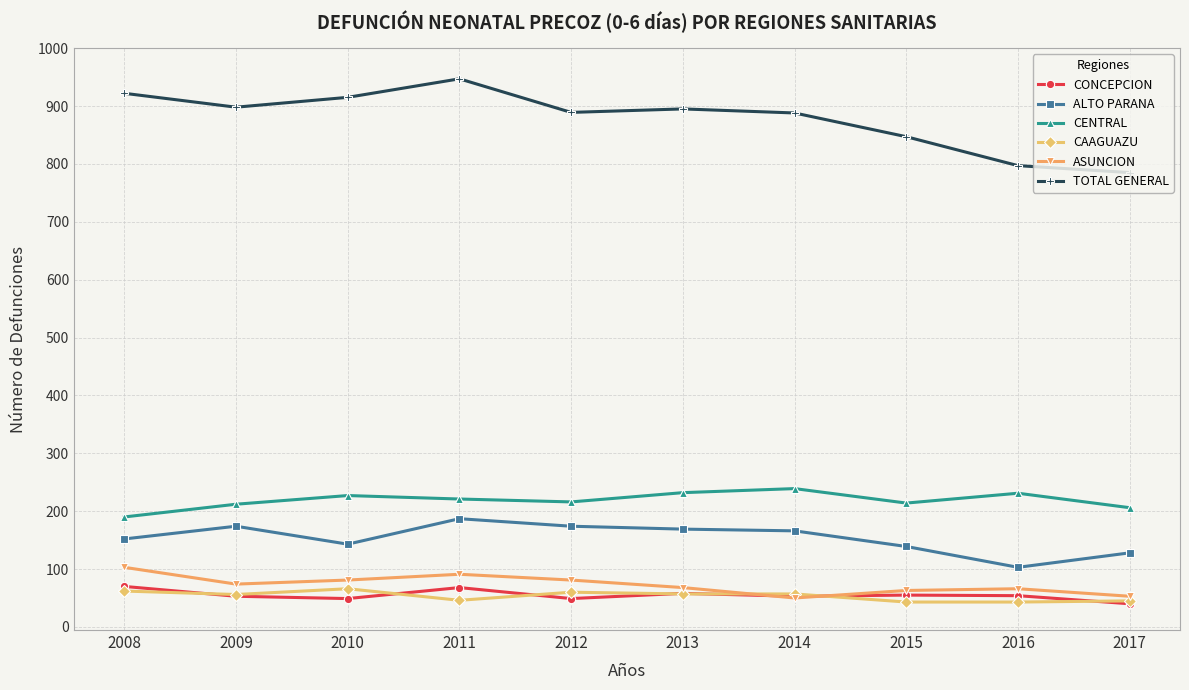

What is the difference between the highest and lowest values at 2015?

804